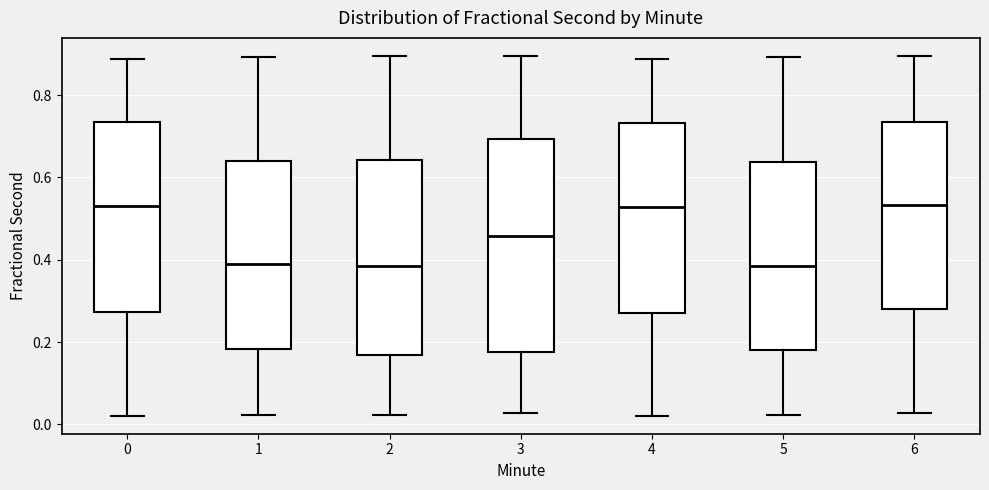

Reading left to right, transcribe this box plot: for each box, give where its median line is, the range the box spans, and where its two whiskers end, as read against the y-axis. The values are not printed on the chart, so give them approximately, as read against the axis.

0: median 0.54, box 0.28 to 0.74, whiskers 0.02 to 0.88
1: median 0.40, box 0.18 to 0.64, whiskers 0.02 to 0.90
2: median 0.38, box 0.16 to 0.64, whiskers 0.02 to 0.90
3: median 0.46, box 0.18 to 0.70, whiskers 0.02 to 0.90
4: median 0.52, box 0.28 to 0.74, whiskers 0.02 to 0.88
5: median 0.38, box 0.18 to 0.64, whiskers 0.02 to 0.90
6: median 0.54, box 0.28 to 0.74, whiskers 0.02 to 0.90